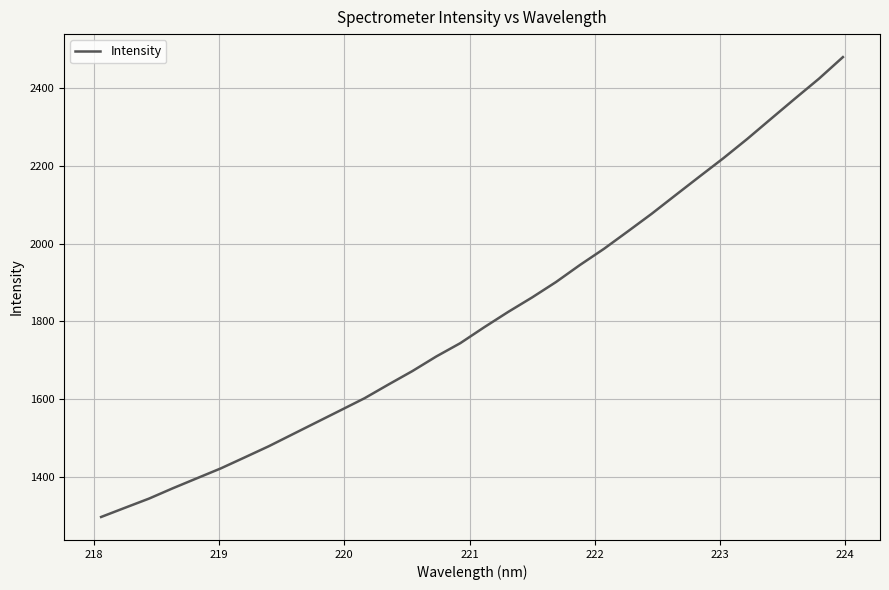

What is the sum of all values?

57873.6